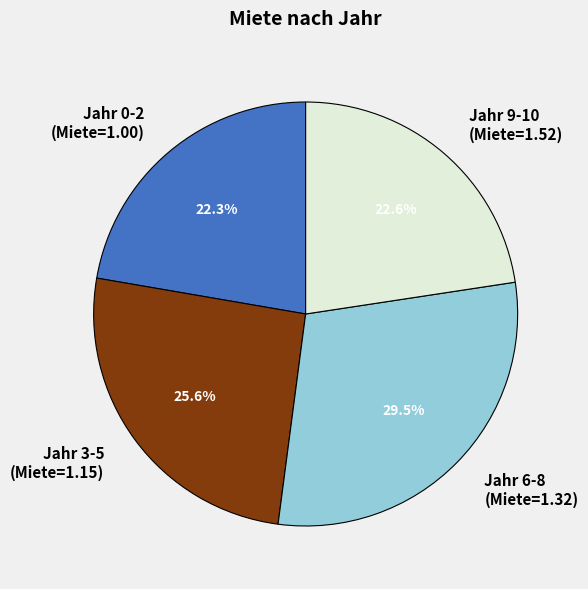

Which category has the biggest portion of the pie?

Jahr 6-8 (Miete=1.32)